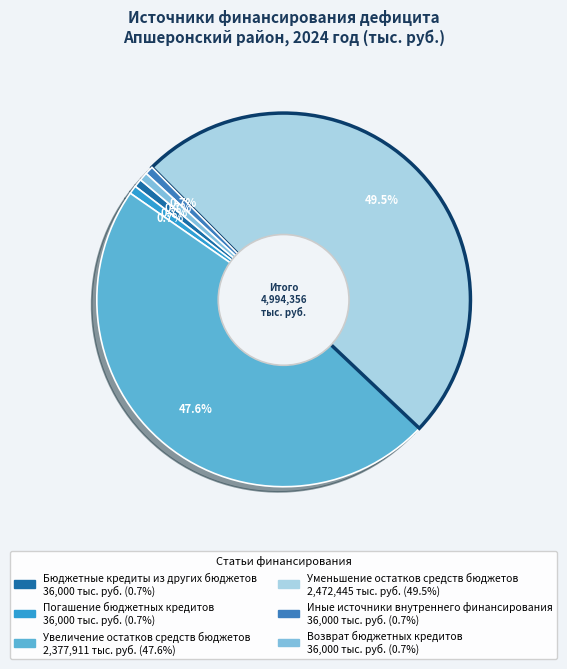

Does any single category account for the majority?

No